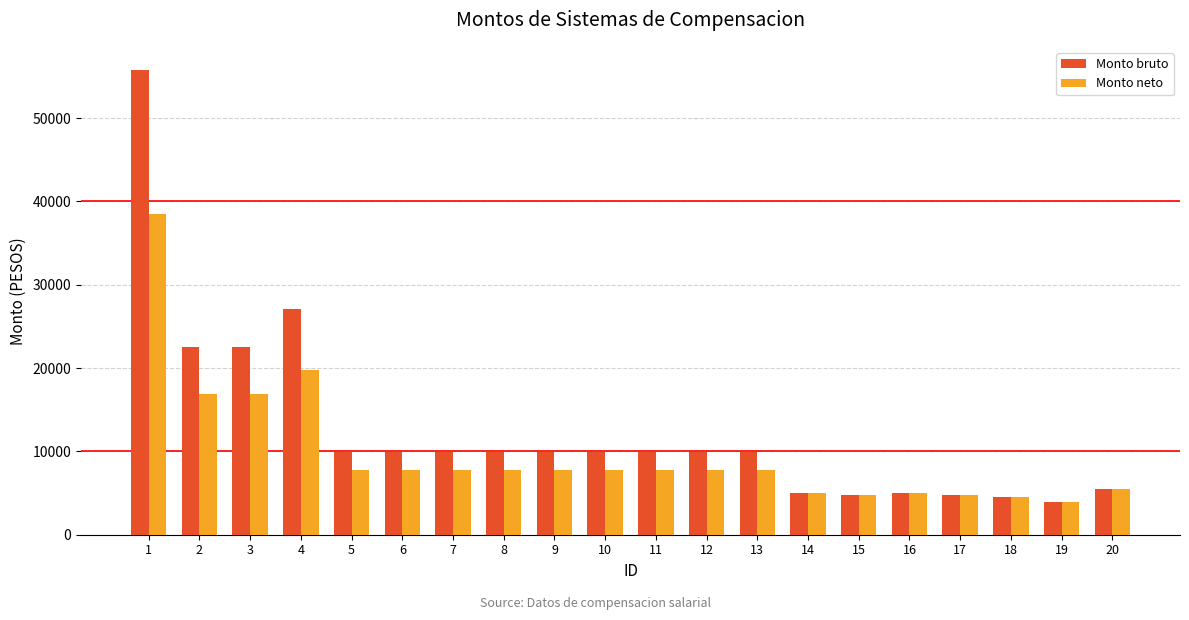

What is the value of the Monto neto bar at the 6th from the left?

7804.6